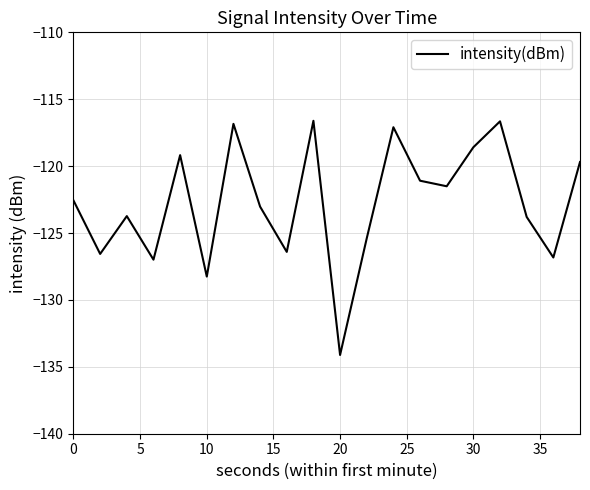

What is the minimum value shown in the chart?

-134.1